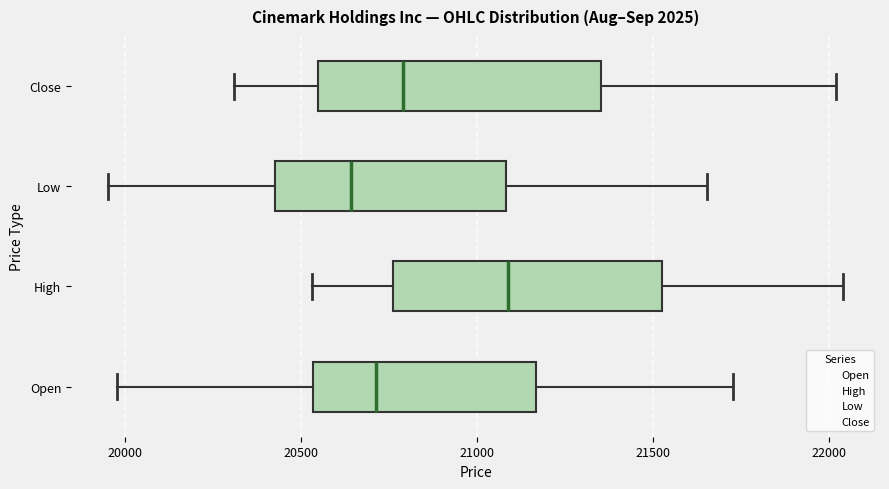

Reading bottom to top, transcribe this box plot: for each box, give where its median line is, the range the box spans, and where its two whiskers end, as read against the x-axis. The values are not printed on the chart, so give them approximately, as read against the axis.

Open: median 20700, box 20550 to 21150, whiskers 20000 to 21750
High: median 21100, box 20750 to 21500, whiskers 20550 to 22050
Low: median 20650, box 20450 to 21100, whiskers 19950 to 21650
Close: median 20800, box 20550 to 21350, whiskers 20300 to 22000